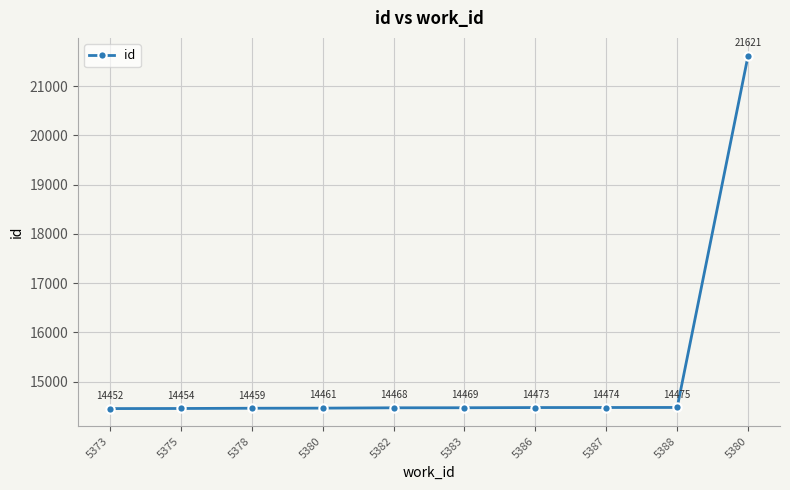

How many data points are less than 14469?

5